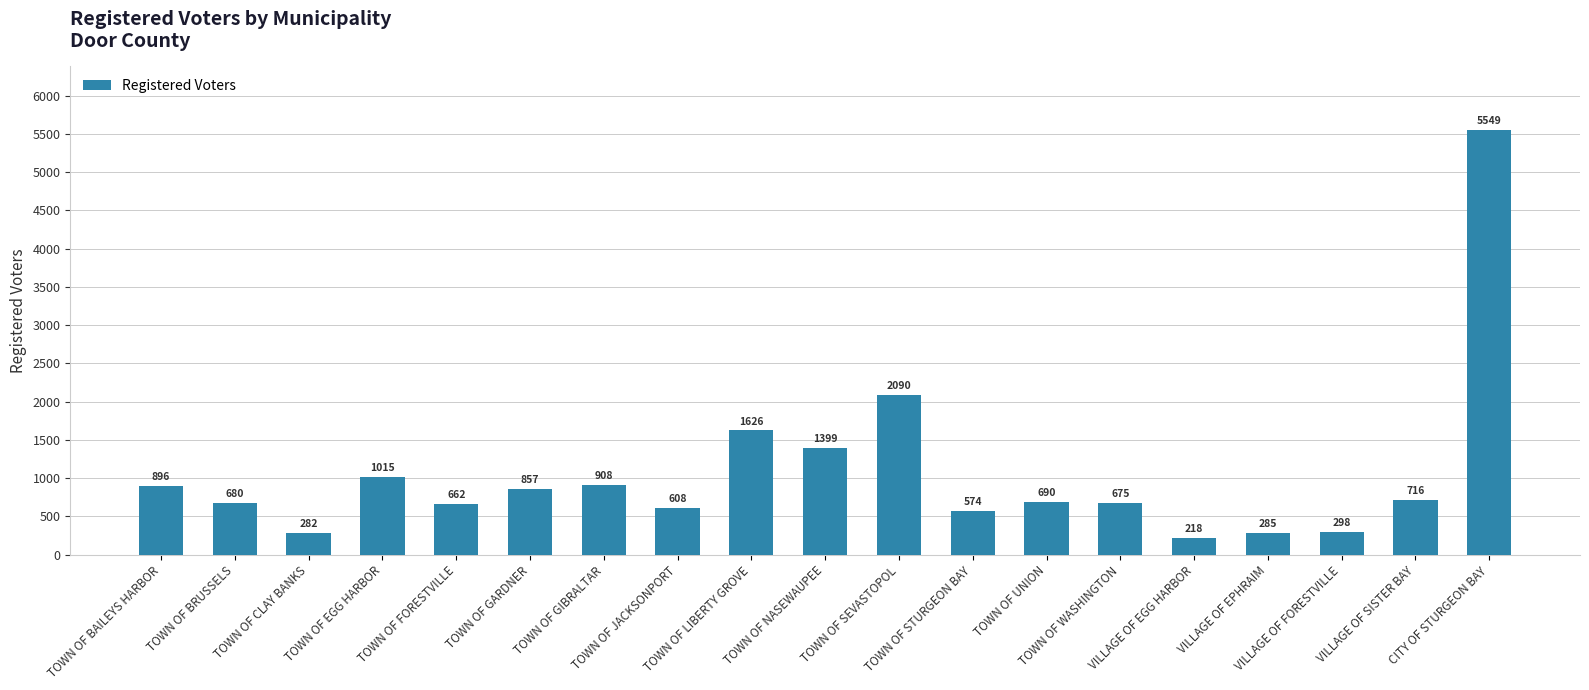

What is the change in value from VILLAGE OF EPHRAIM to CITY OF STURGEON BAY?

+5264